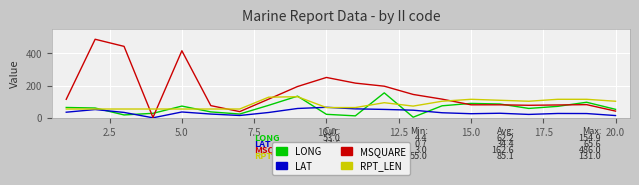

What is the maximum value shown in the chart?

486.0